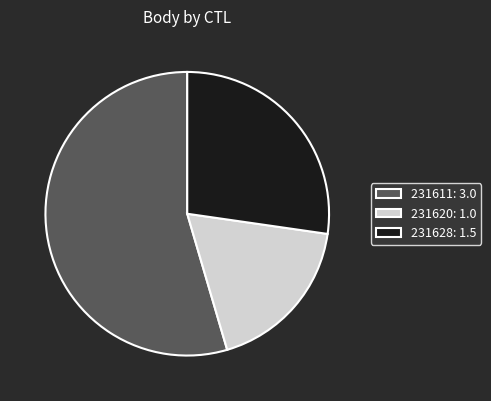

Which category has the smallest portion of the pie?

231620